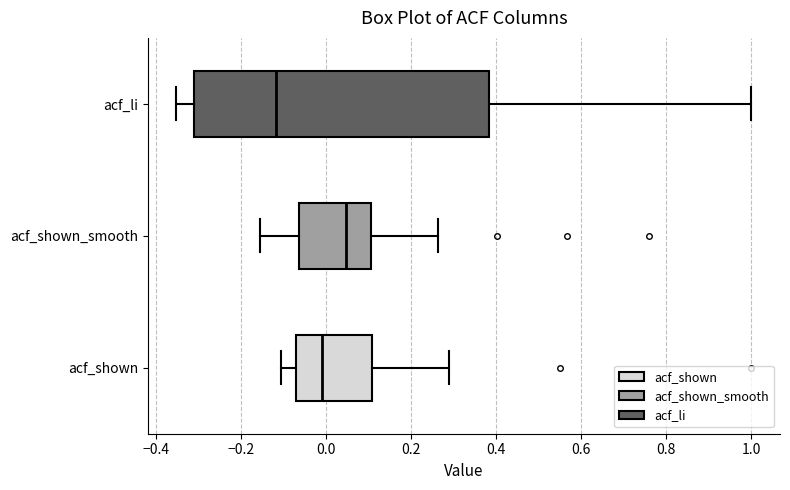

Where does the left whisker of the box for acf_li end on the x-axis? The values are not printed on the chart, so give them approximately, as read against the axis.

-0.36